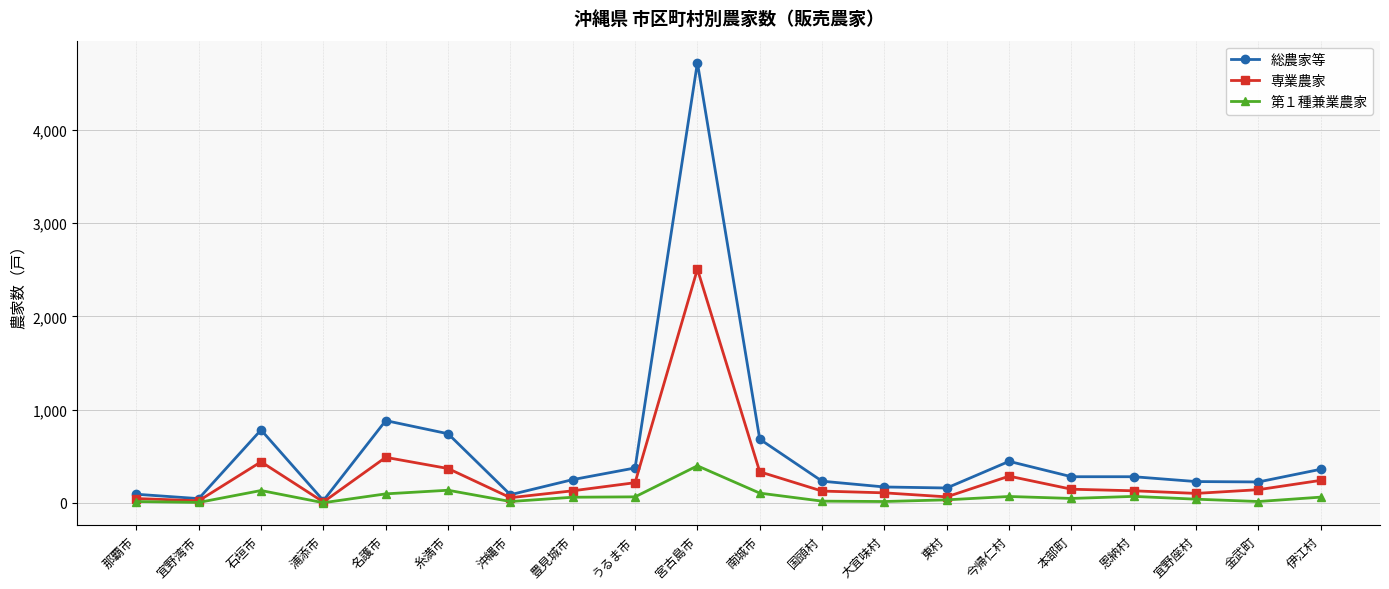

Which series has the largest total across all categories?

総農家等